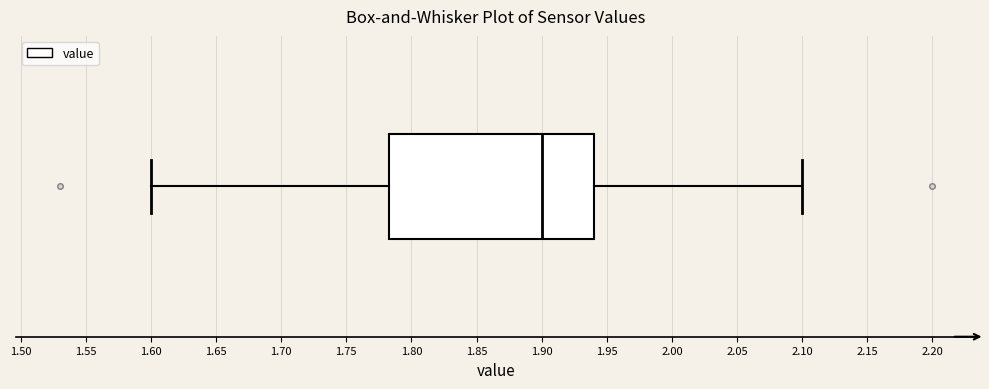

Read this box plot against the x-axis: the position of the median line, the range covered by the box, and the ends of both whiskers. The values are not printed on the chart, so give them approximately, as read against the axis.

median 1.900, box 1.785 to 1.940, whiskers 1.600 to 2.100